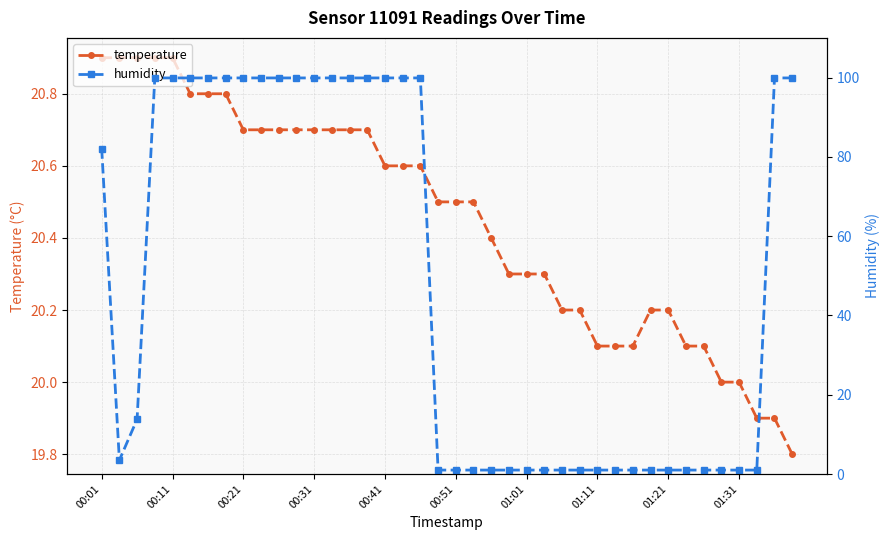

What is the average value of the temperature series?

20.4